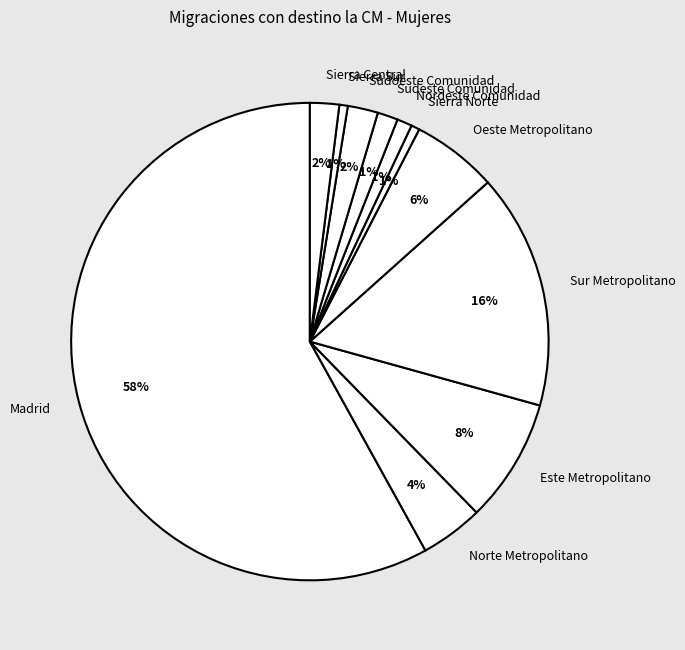

To the nearest percent, what portion does Sierra Sur represent?

1%